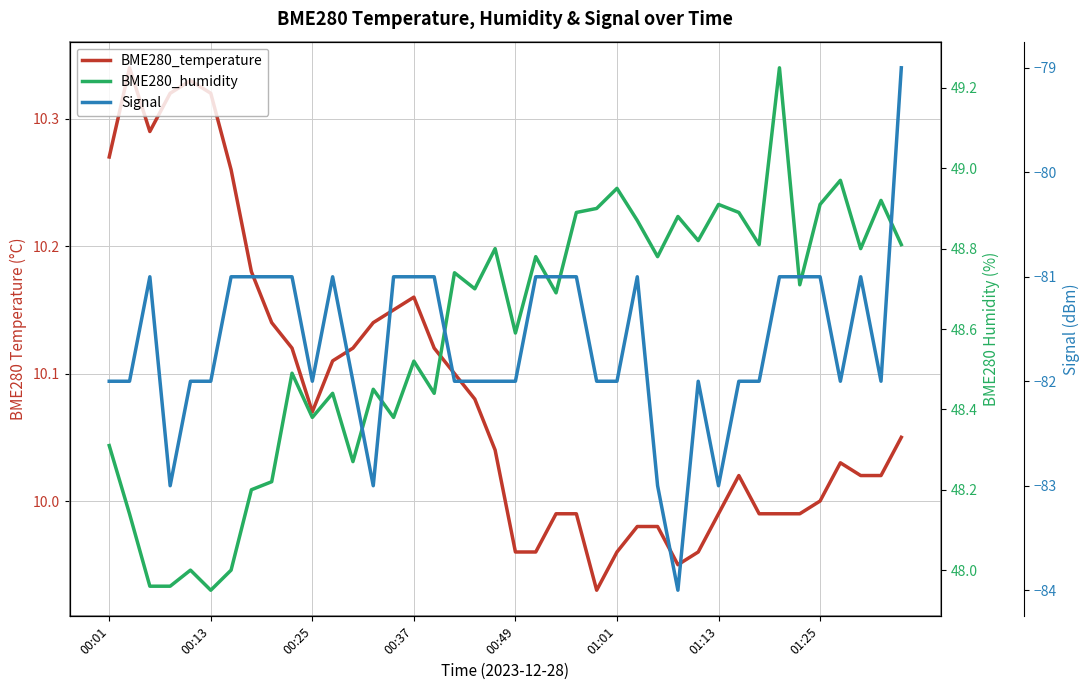

What position from the right is 13?

27